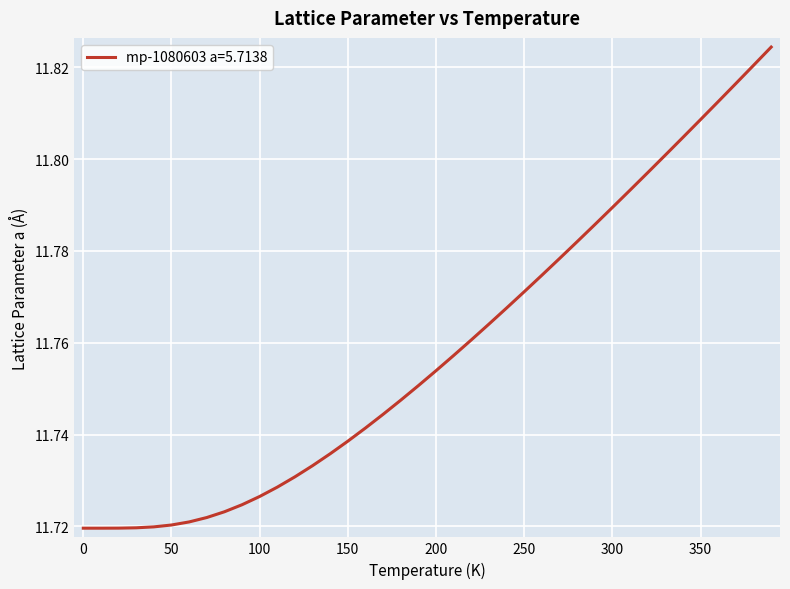

The chart shows a value of 16.6 at 350. True or false?

False